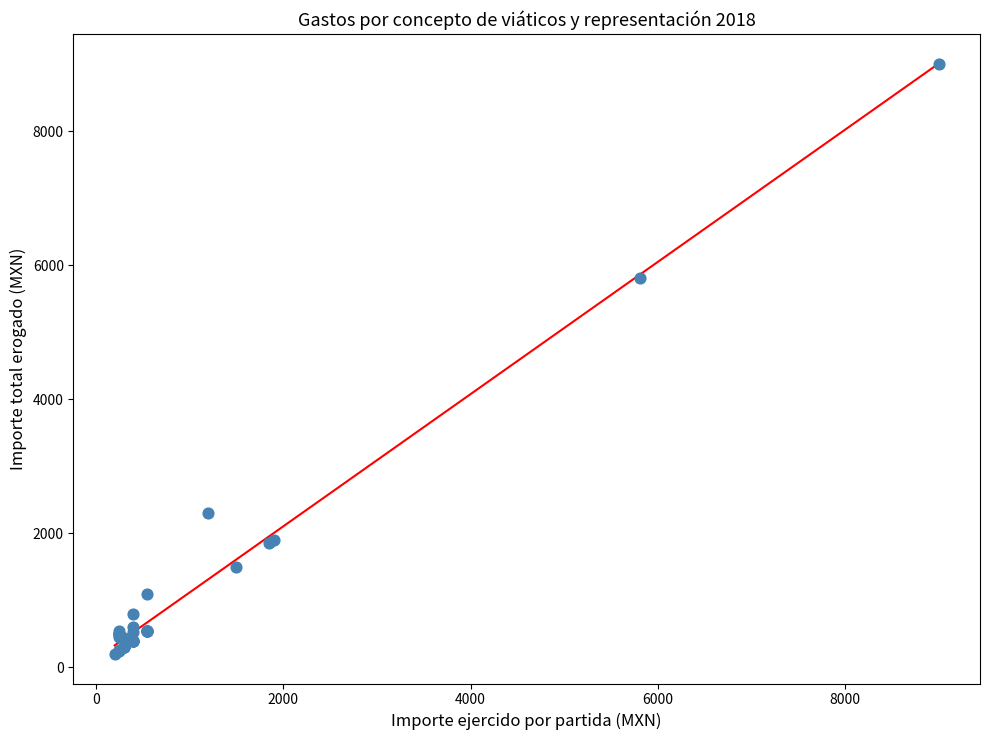

What Y value in the scatter plot is closest to 4600?

5811.0